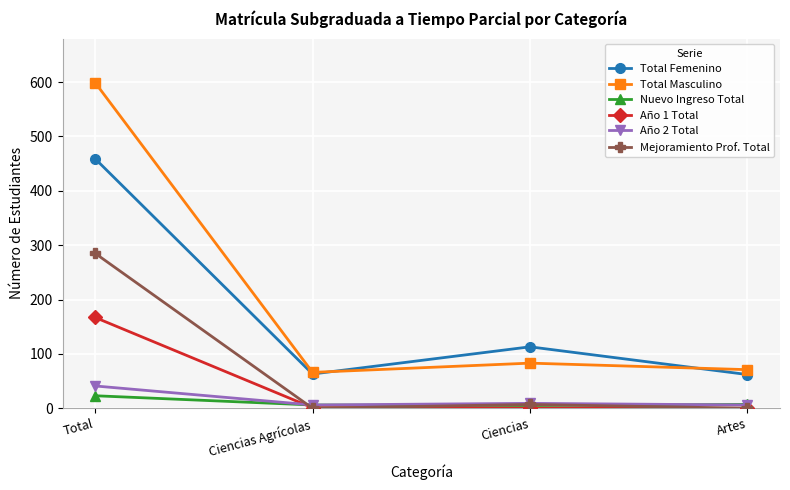

What is the value of the Nuevo Ingreso Total point at the 3rd from the left?

5